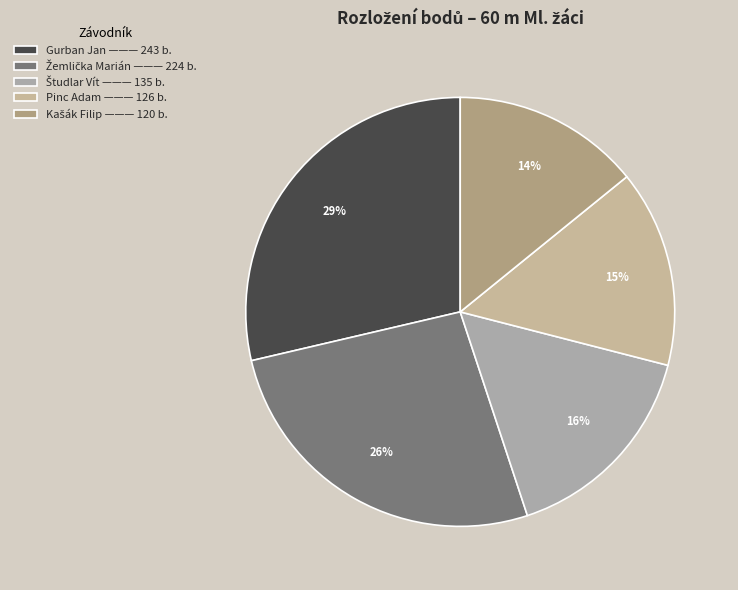

Count the number of slices in the pie.

5